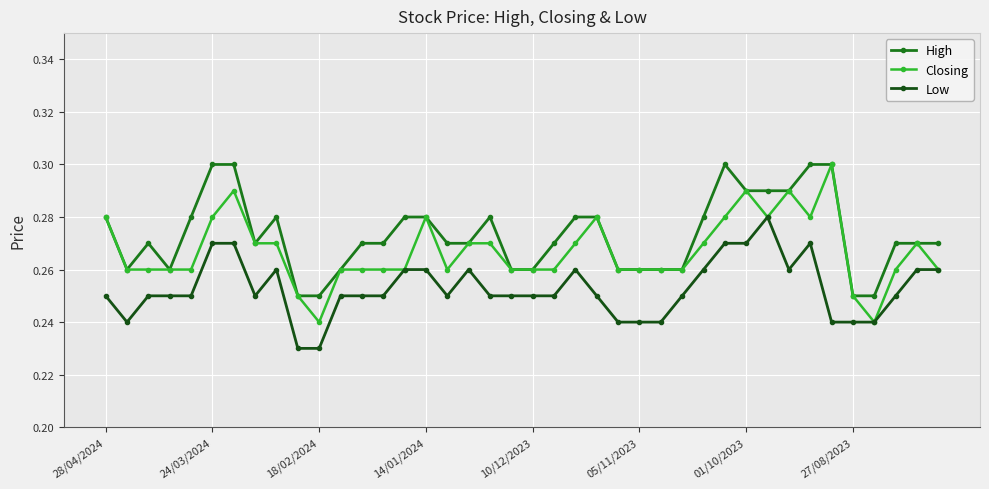

Count the High values in the range 0 to 1.

40